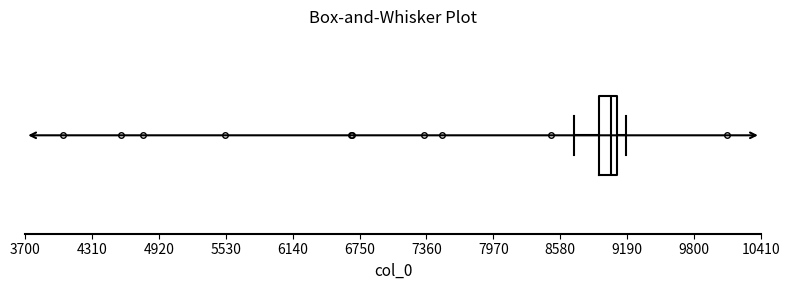

Read this box plot against the x-axis: the position of the median line, the range covered by the box, and the ends of both whiskers. The values are not printed on the chart, so give them approximately, as read against the axis.

median 9000, box 8900 to 9100, whiskers 8700 to 9200